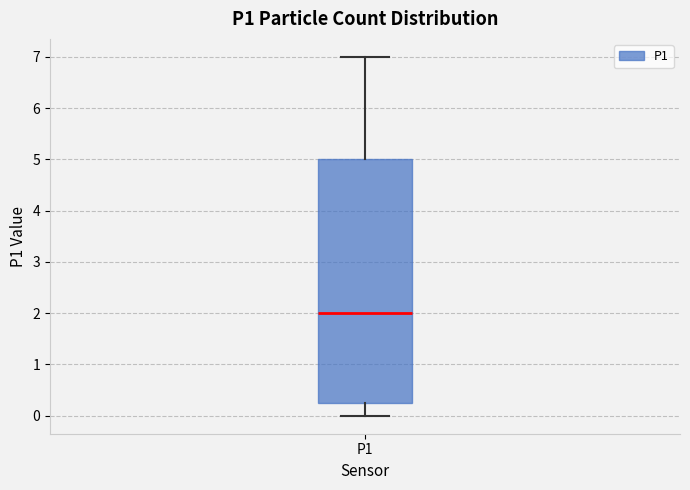

Transcribe this box plot: give where the median line is, the range the box spans, and where the two whiskers end, as read against the y-axis. The values are not printed on the chart, so give them approximately, as read against the axis.

median 2.0, box 0.3 to 5.0, whiskers 0.0 to 7.0